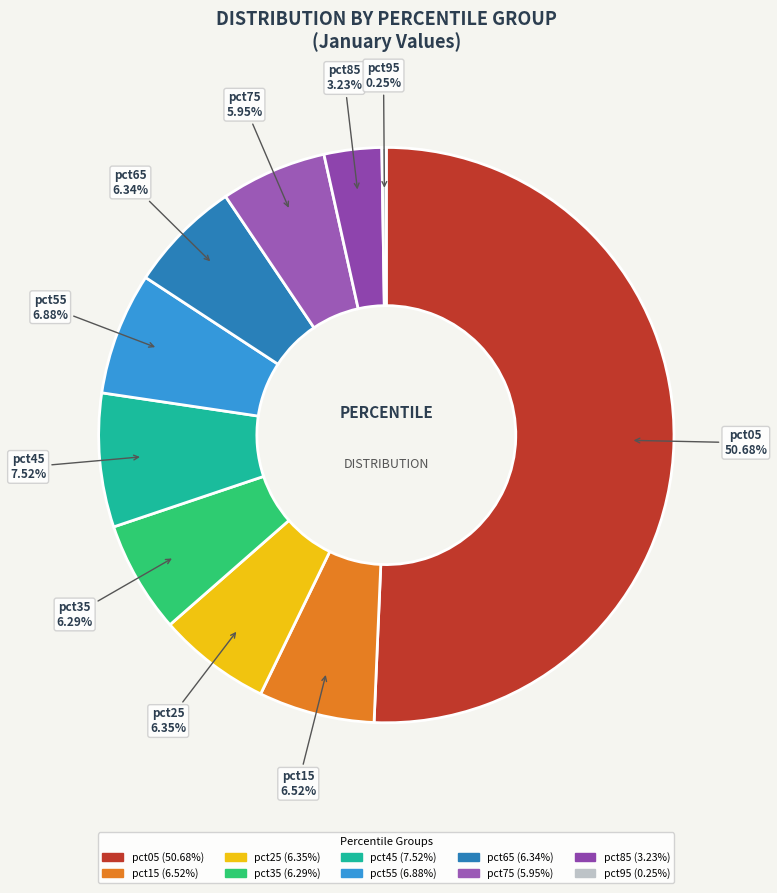

To the nearest percent, what percentage of the pie is pct55?

7%